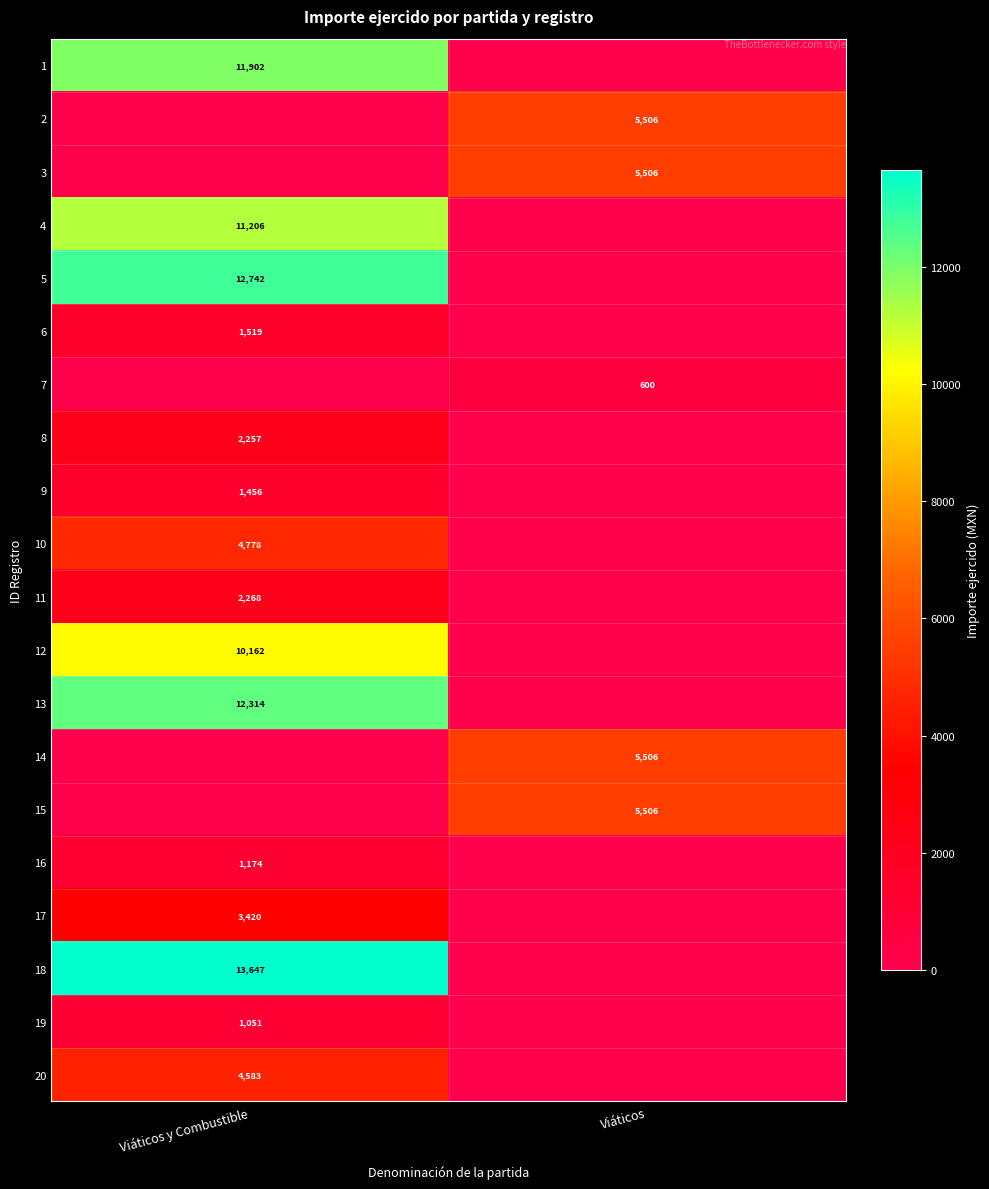

Is the value of 17 at Viáticos y Combustible greater than the value of 7 at Viáticos?

Yes